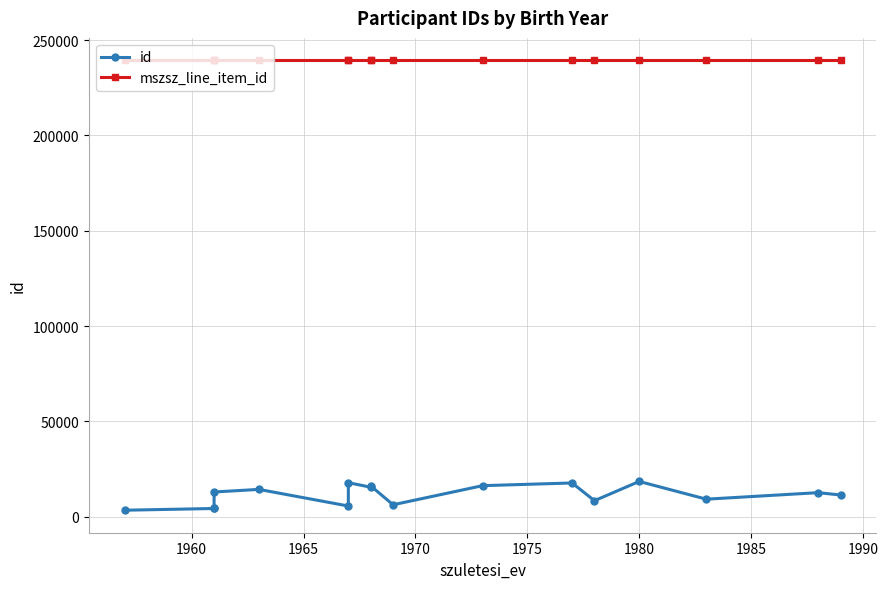

What is the highest value of the id series?

18517